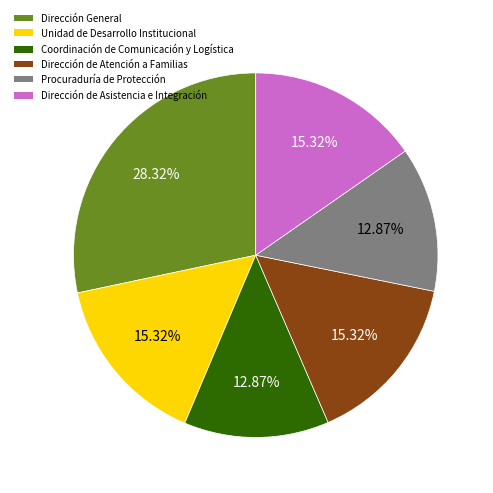

What is the ratio of the value at Dirección General to the value at Unidad de Desarrollo Institucional?

1.8